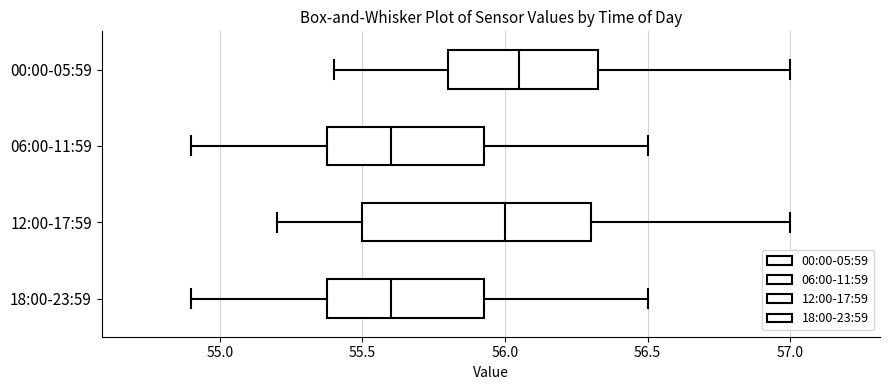

Where does the left whisker of the box for 12:00-17:59 end on the x-axis? The values are not printed on the chart, so give them approximately, as read against the axis.

55.20